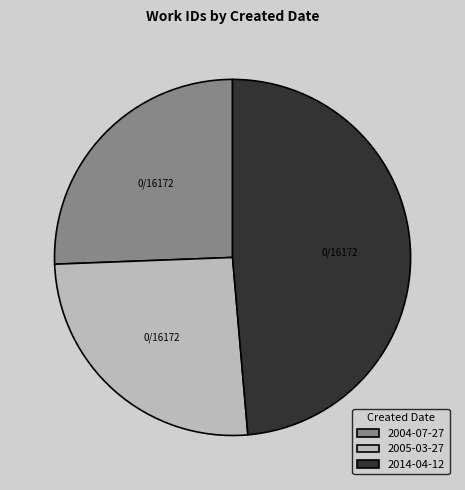

Is there a majority slice in this chart?

No